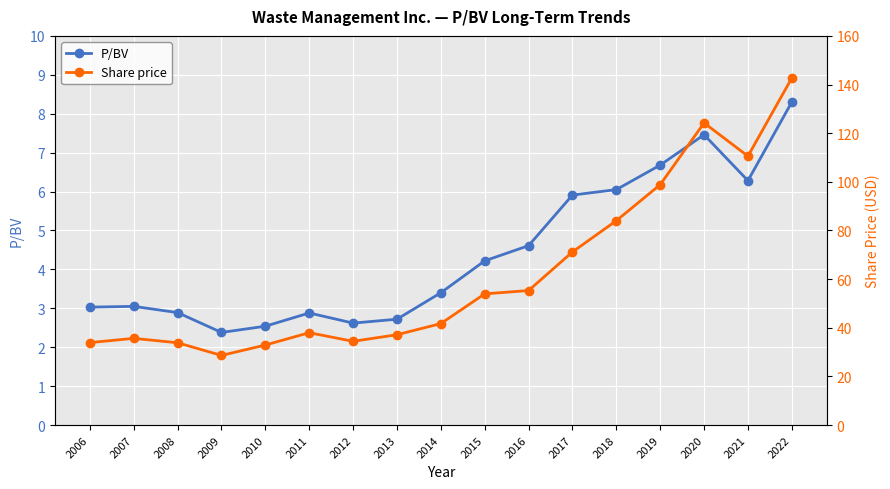

Rank the series at 2011 from highest to lowest value.

Share price, P/BV